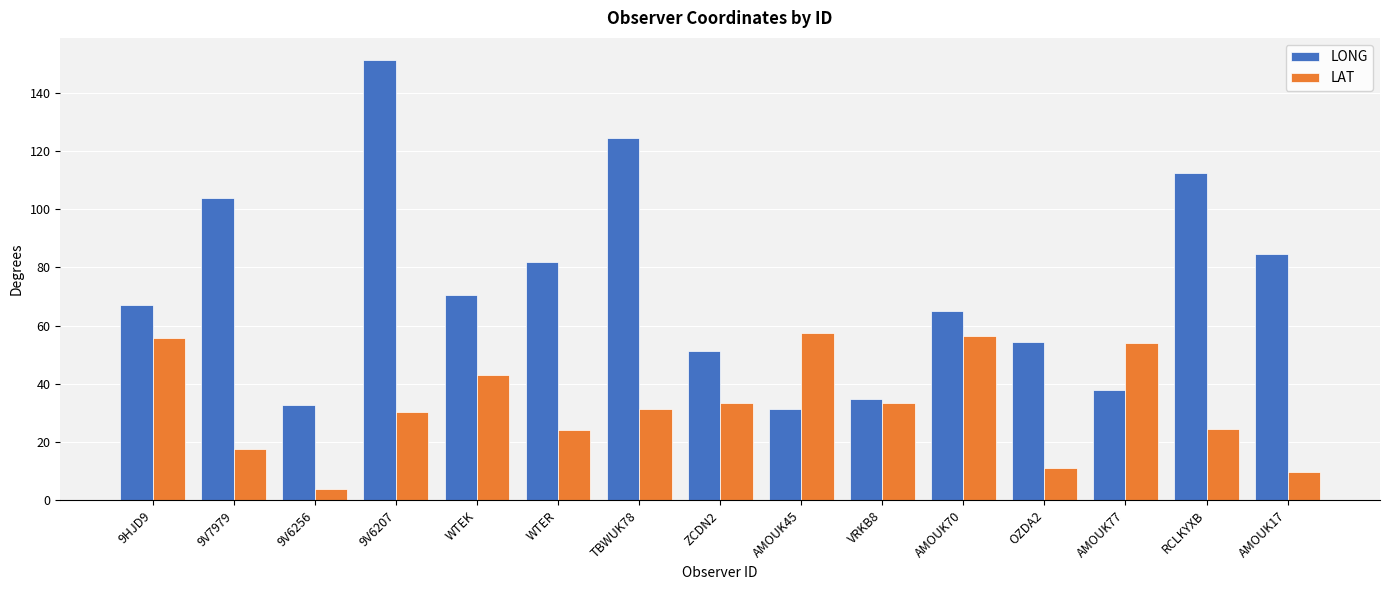

What is the average value of the LAT series?

32.5